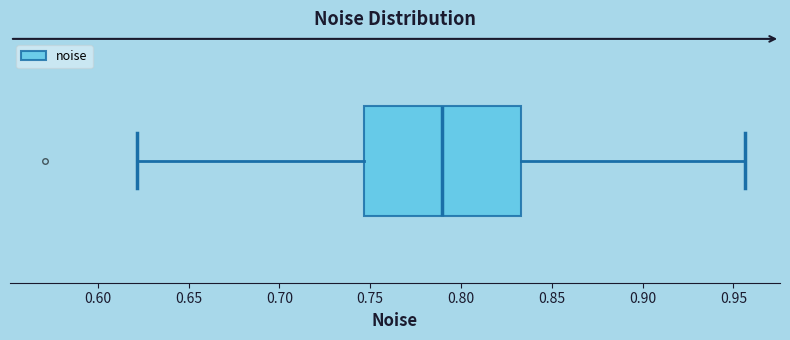

Read this box plot against the x-axis: the position of the median line, the range covered by the box, and the ends of both whiskers. The values are not printed on the chart, so give them approximately, as read against the axis.

median 0.790, box 0.745 to 0.835, whiskers 0.620 to 0.955